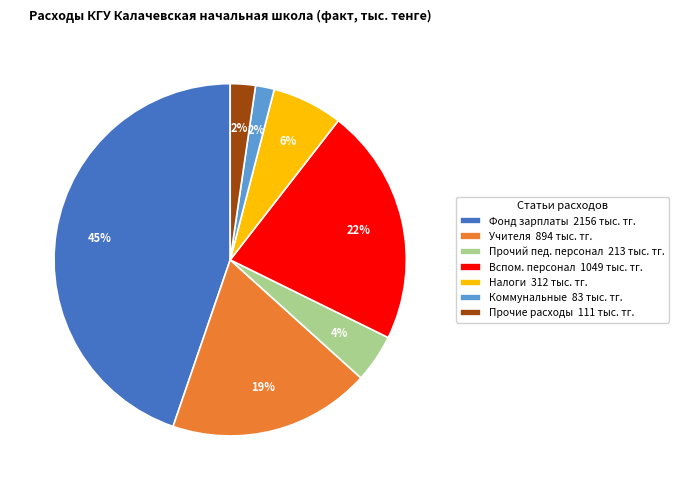

Which slice is the largest?

Фонд зарплаты 2156 тыс. тг.